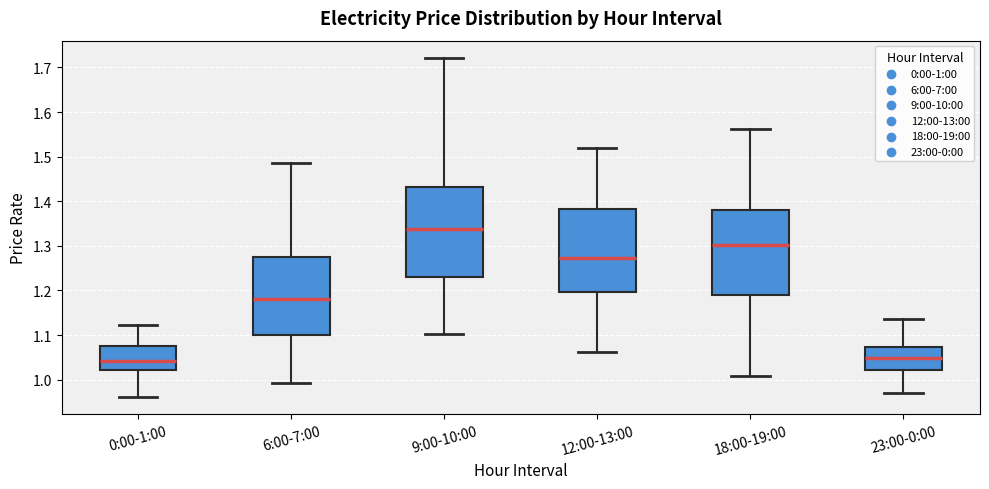

Reading left to right, transcribe this box plot: for each box, give where its median line is, the range the box spans, and where its two whiskers end, as read against the y-axis. The values are not printed on the chart, so give them approximately, as read against the axis.

0:00-1:00: median 1.04, box 1.02 to 1.07, whiskers 0.96 to 1.12
6:00-7:00: median 1.18, box 1.10 to 1.27, whiskers 0.99 to 1.49
9:00-10:00: median 1.34, box 1.23 to 1.43, whiskers 1.10 to 1.72
12:00-13:00: median 1.27, box 1.20 to 1.38, whiskers 1.06 to 1.52
18:00-19:00: median 1.30, box 1.19 to 1.38, whiskers 1.01 to 1.56
23:00-0:00: median 1.05, box 1.02 to 1.07, whiskers 0.97 to 1.14